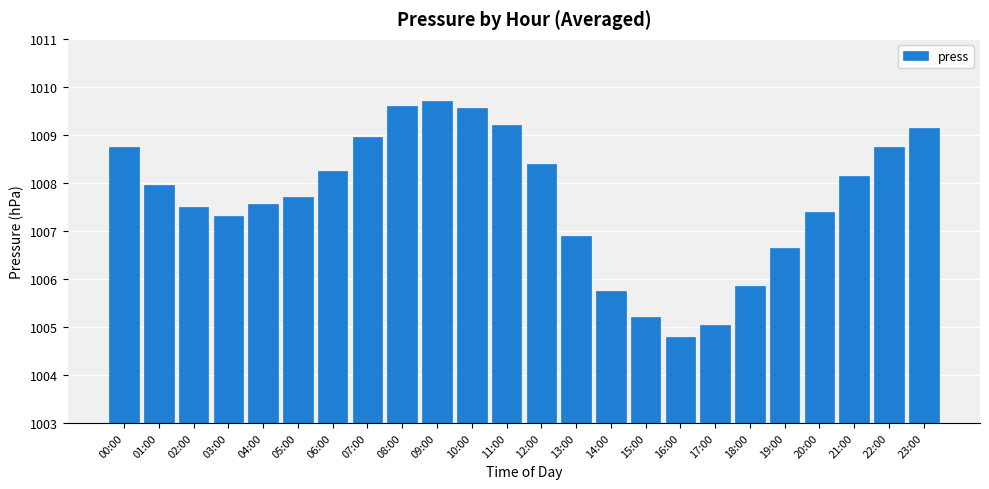

At which label is the value closest to 1007?

13:00